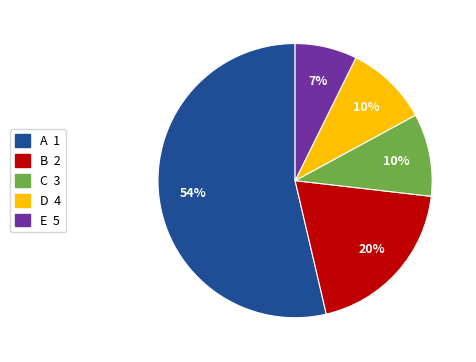

Does any single category account for the majority?

Yes